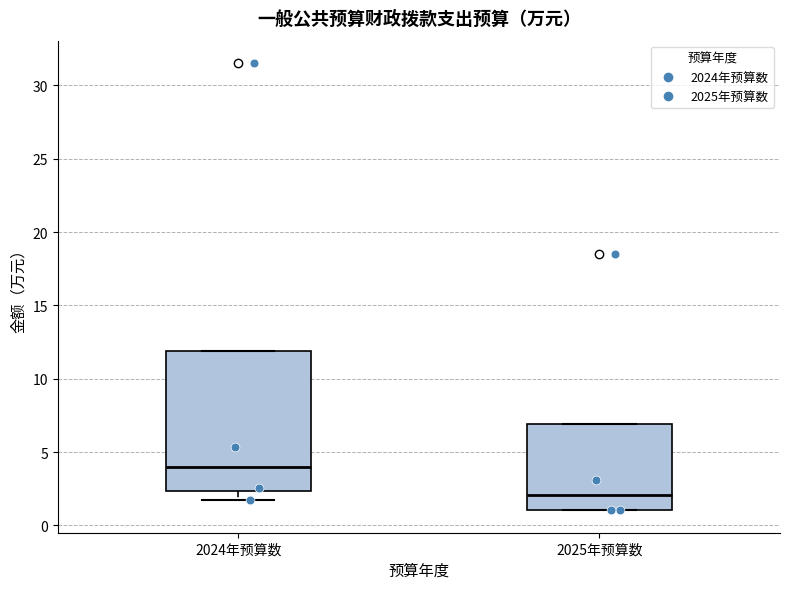

Comparing the boxes themselves (not the whiskers), which one is the tallest?

2024年预算数